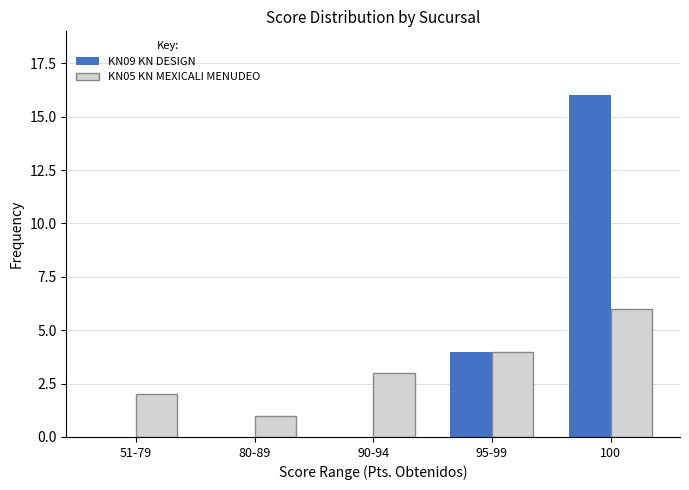

Is the value of KN09 KN DESIGN at 100 greater than the value of KN05 KN MEXICALI MENUDEO at 90-94?

Yes